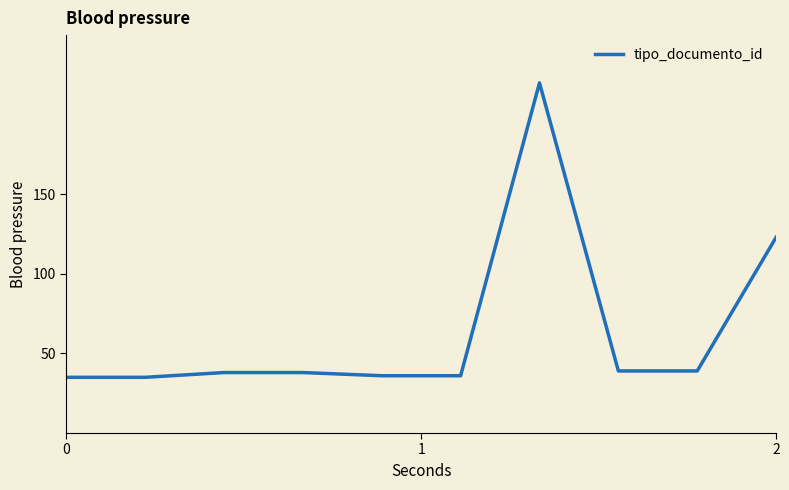

What is the smallest value displayed?

35